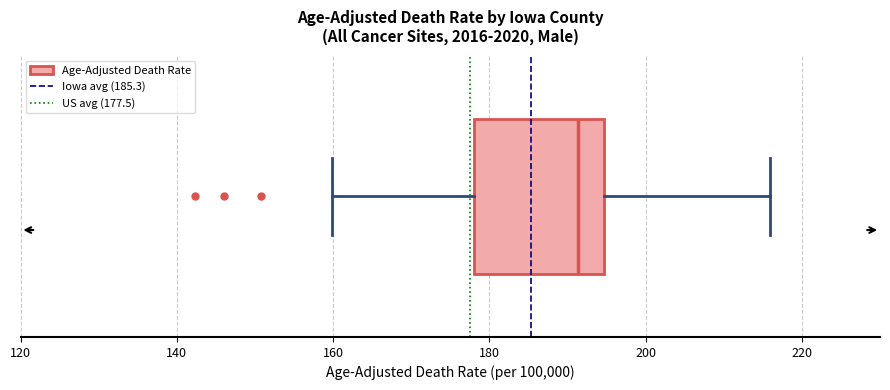

Read this box plot against the x-axis: the position of the median line, the range covered by the box, and the ends of both whiskers. The values are not printed on the chart, so give them approximately, as read against the axis.

median 192, box 178 to 194, whiskers 160 to 216